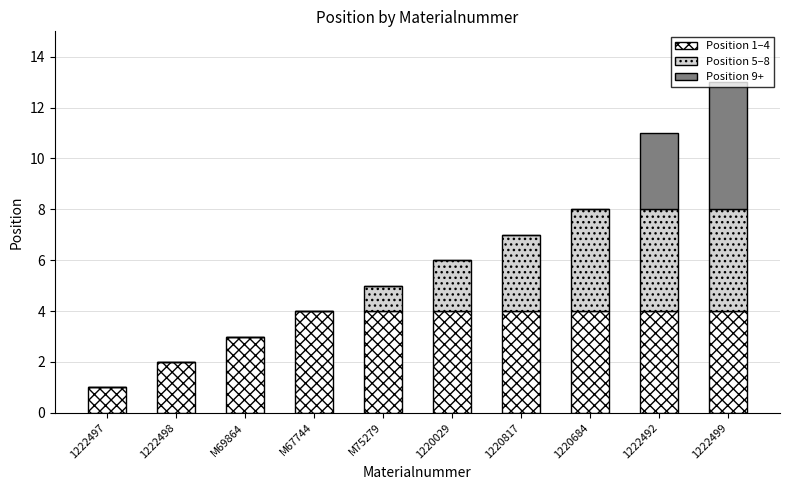

True or false: Position 1–4 has a value of 3 at 1222492.

False